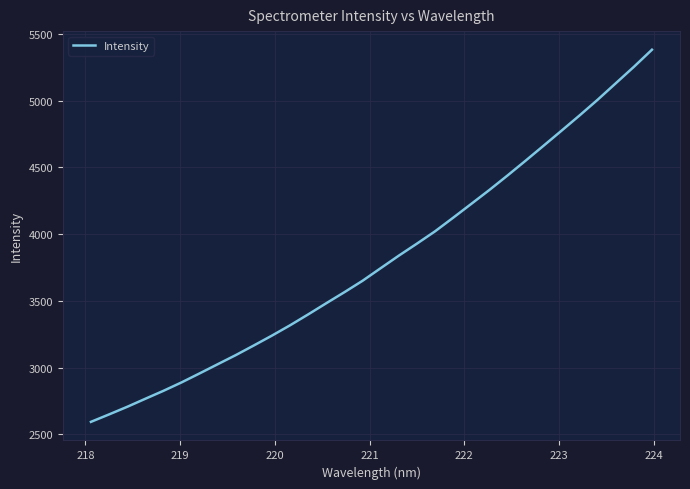

Reading left to right, transcribe all the data shown in this chart.

2594.4	2650.1	2706.9	2767.2	2826.7	2889.8	2957.4	3026.1	3094.6	3167.1	3240.8	3318.0	3399.5	3483.3	3565.7	3651.0	3745.2	3838.8	3928.8	4020.7	4122.5	4225.9	4330.0	4438.1	4548.9	4661.6	4775.0	4889.5	5007.1	5130.1	5253.0	5381.1